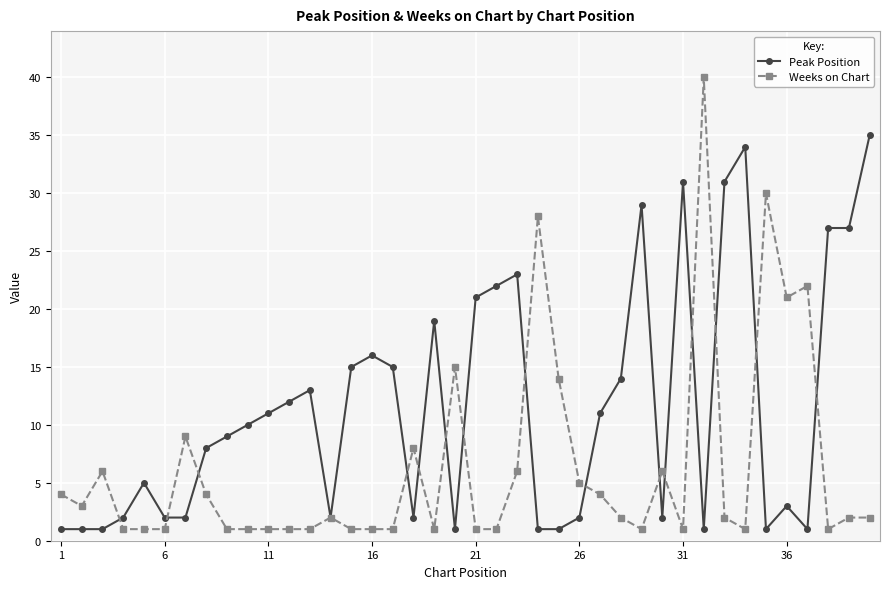

At how many categories does at least one series exceed 17?

16